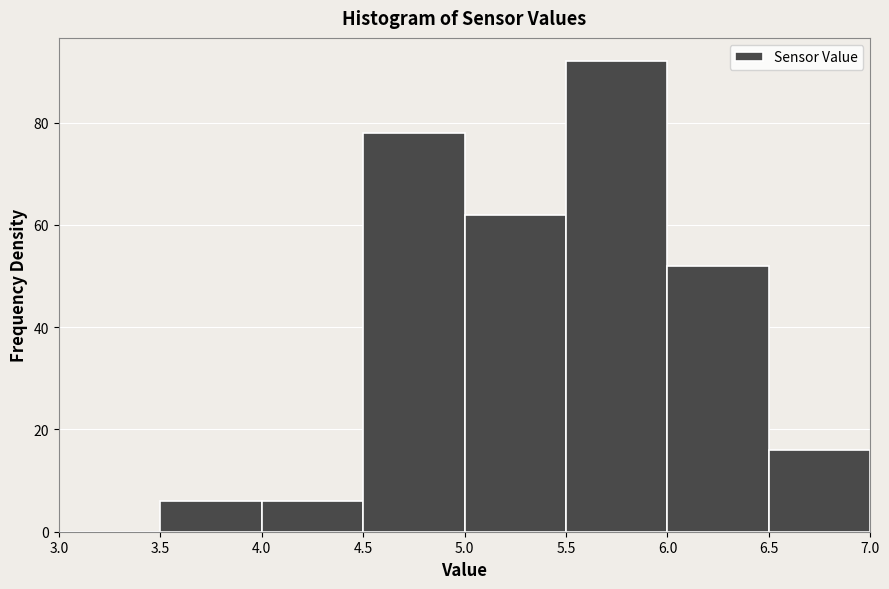

Which range on the x-axis has the tallest bar?

5.5 to 6.0